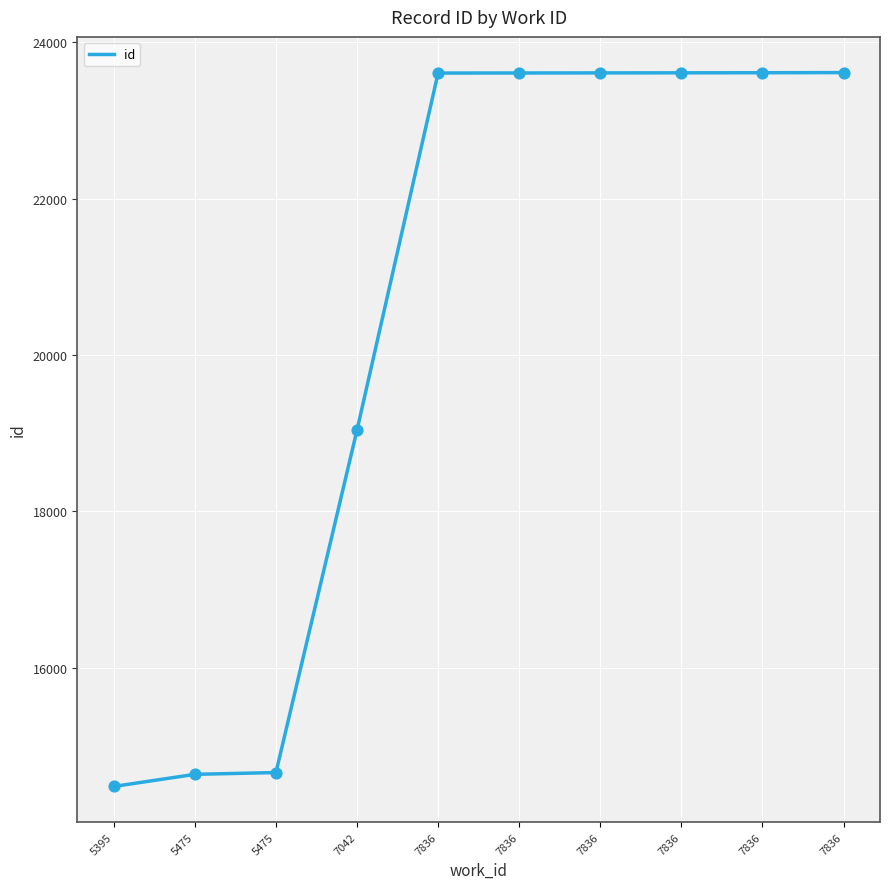

Which has a higher value, 5395 or 5475?

5475